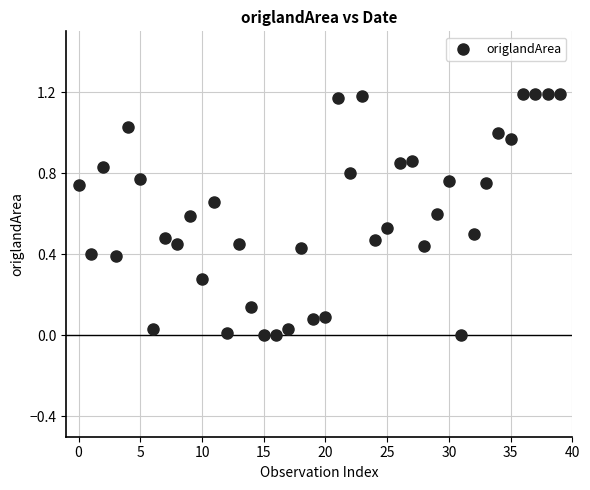

Count the number of points in this scatter plot.

40